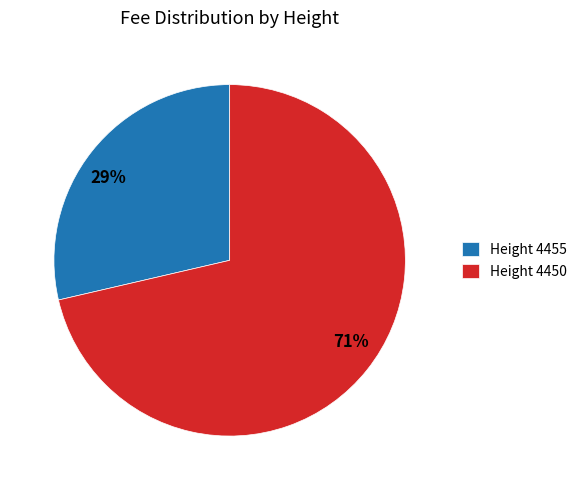

Does 71% account for over 50% of the chart?

Yes